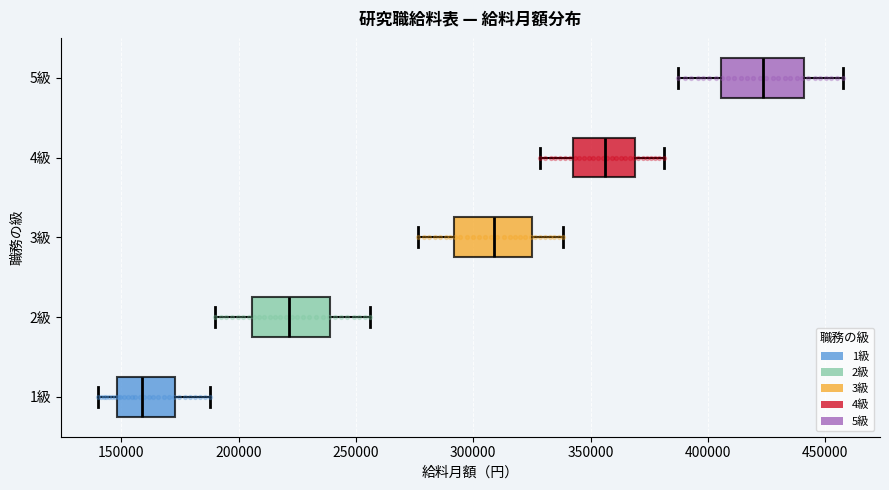

Which box's median line is the furthest to the left?

1級